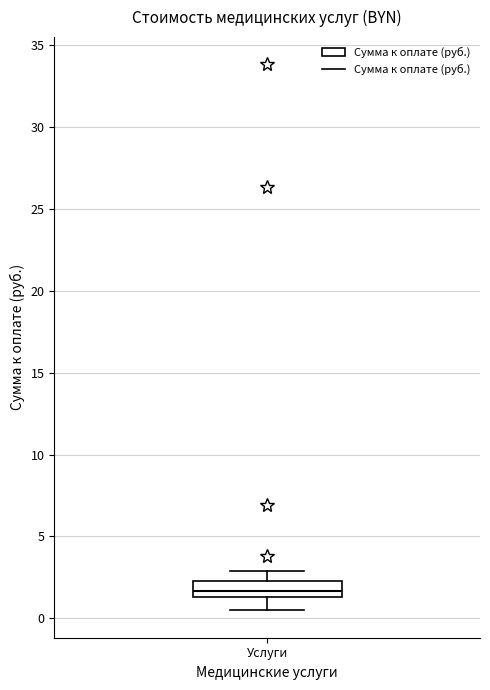

Transcribe this box plot: give where the median line is, the range the box spans, and where the two whiskers end, as read against the y-axis. The values are not printed on the chart, so give them approximately, as read against the axis.

median 1.5 (inside the box), box 1.5 to 2.0, whiskers 0.5 to 3.0